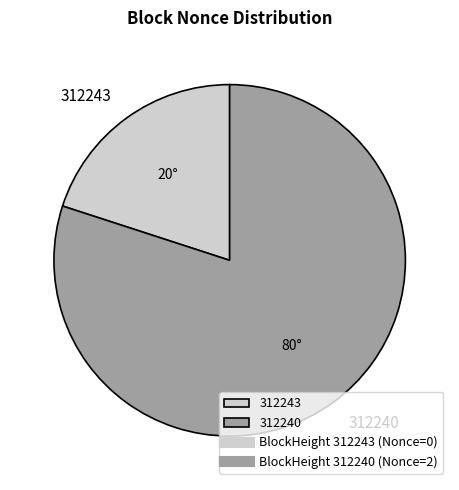

Combined, do 312243 and 312240 account for over 50%?

Yes